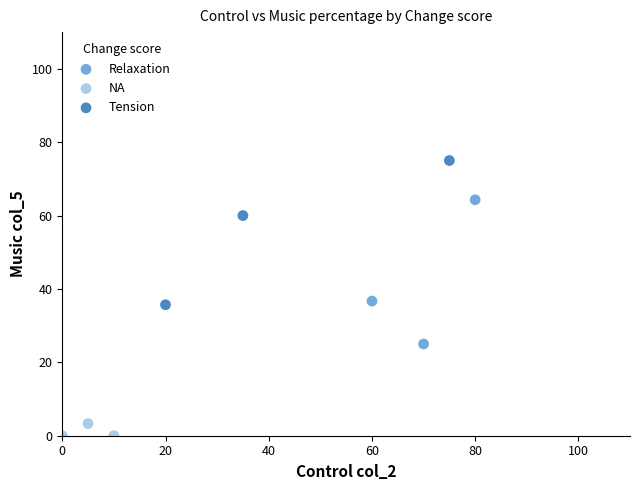

Which series reaches the maximum Y coordinate?

Tension